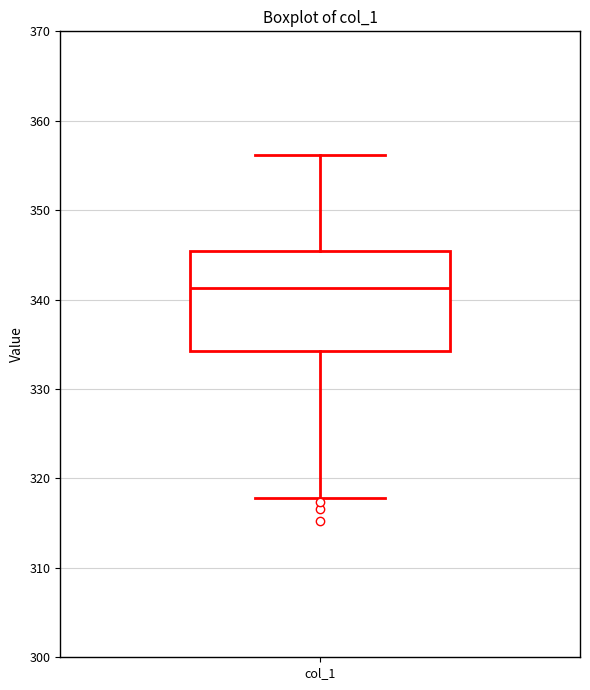

Read this box plot against the y-axis: the position of the median line, the range covered by the box, and the ends of both whiskers. The values are not printed on the chart, so give them approximately, as read against the axis.

median 341, box 334 to 345, whiskers 318 to 356